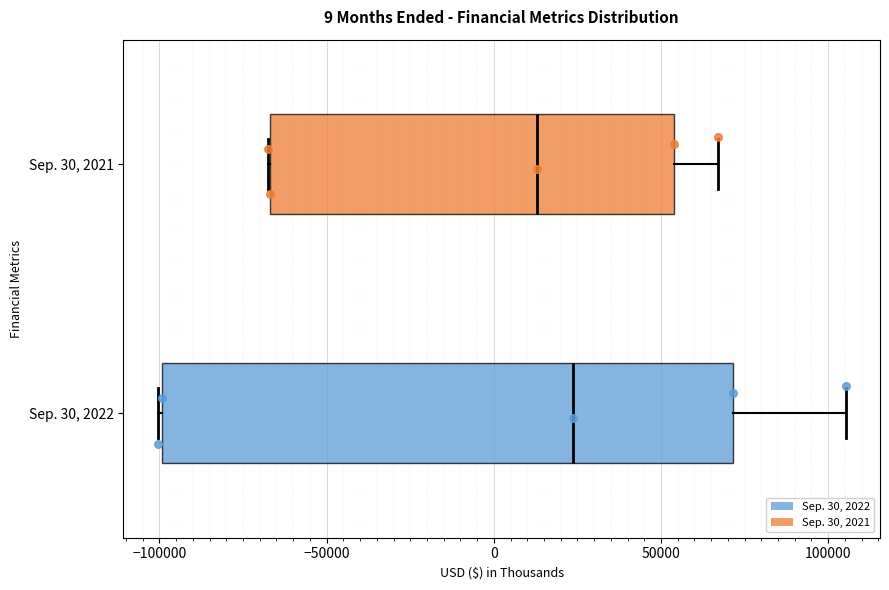

Where does the right whisker of the box for Sep. 30, 2022 end on the x-axis? The values are not printed on the chart, so give them approximately, as read against the axis.

105000